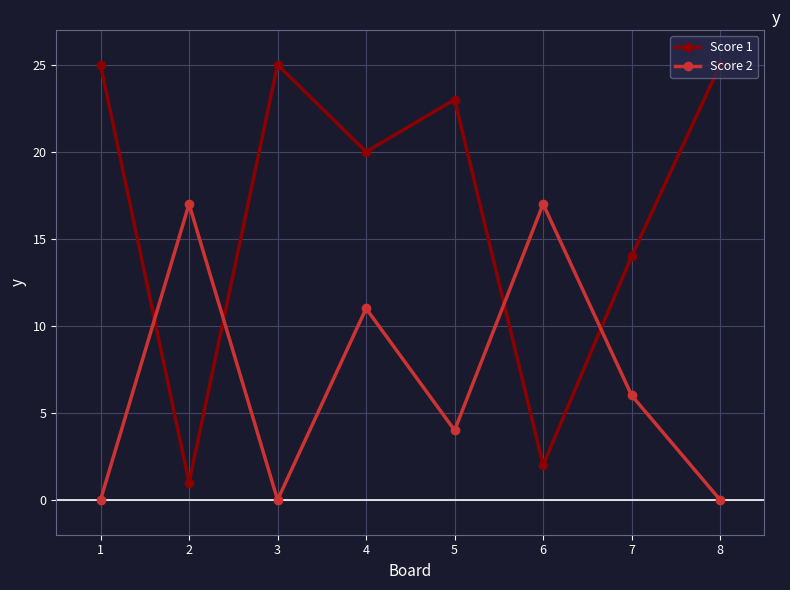

Which series changed the most between 3 and 4?

Score 2